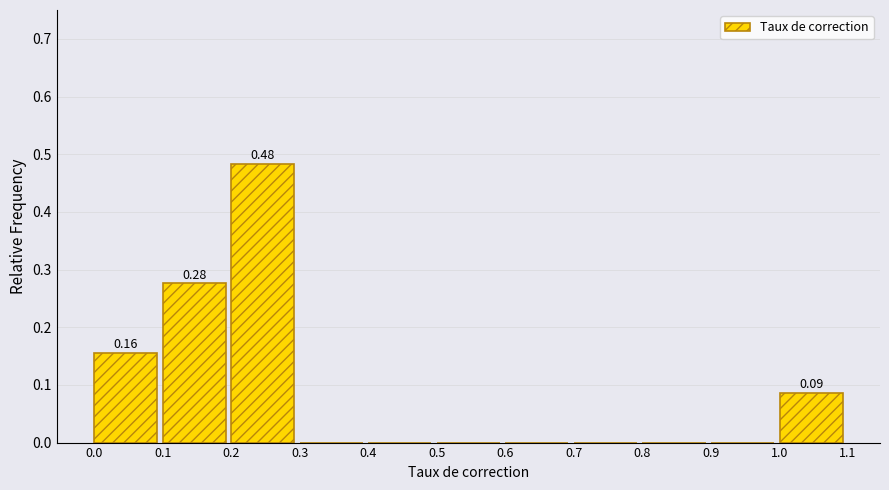

Over which range of the x-axis is the bar tallest?

0.2 to 0.3